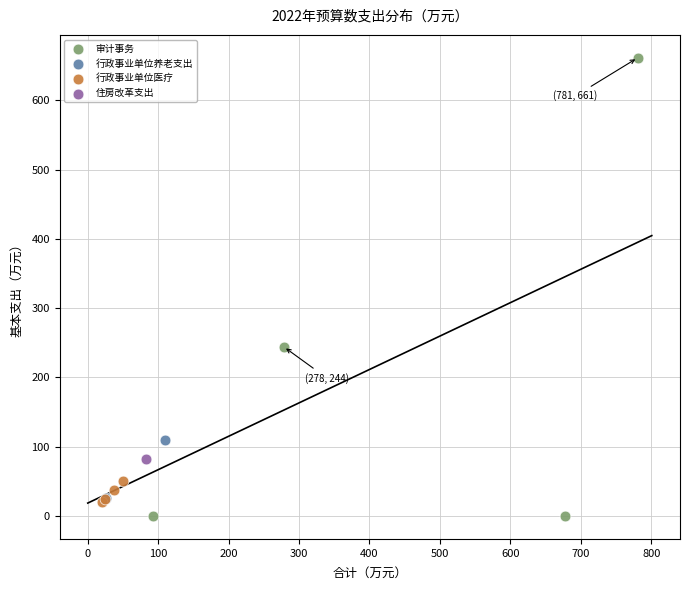

What are all the series names shown in the legend?

审计事务, 行政事业单位养老支出, 行政事业单位医疗, 住房改革支出